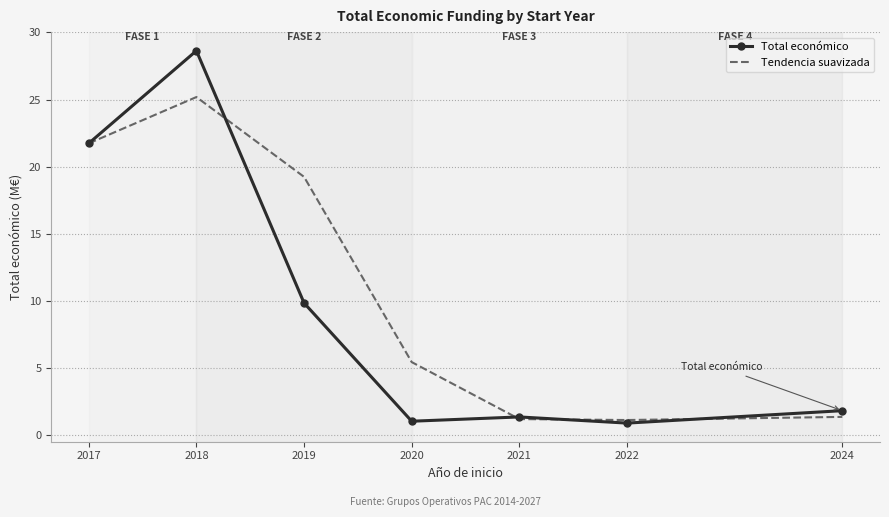

True or false: Total económico has a value of 14.9 at 2019.

False